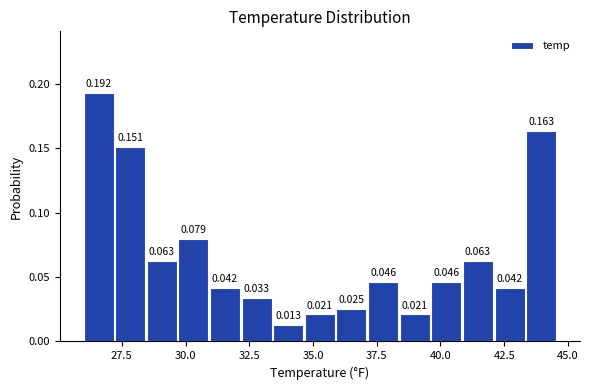

Around what value on the x-axis is the tallest bar? Give the approximate position of its centre, as read against the axis.

26.5